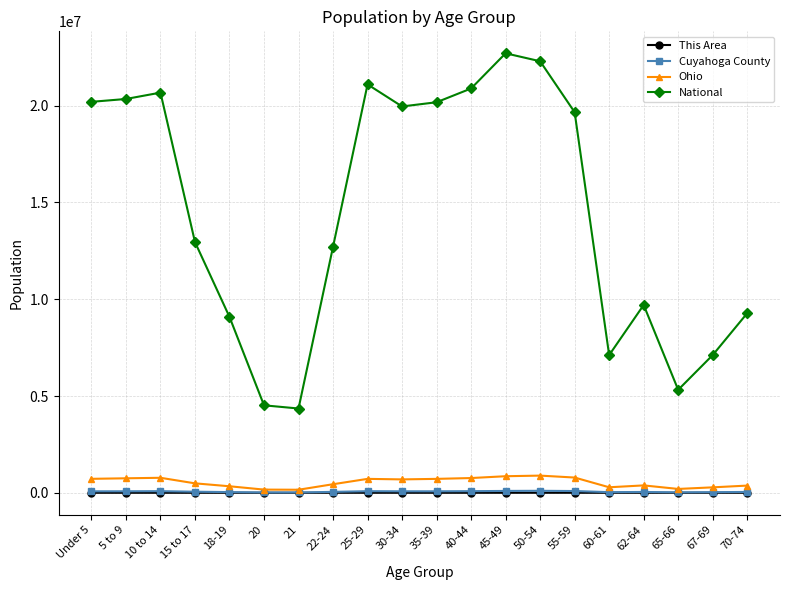

Read the National value at 20, to the nearest 100.

4519100